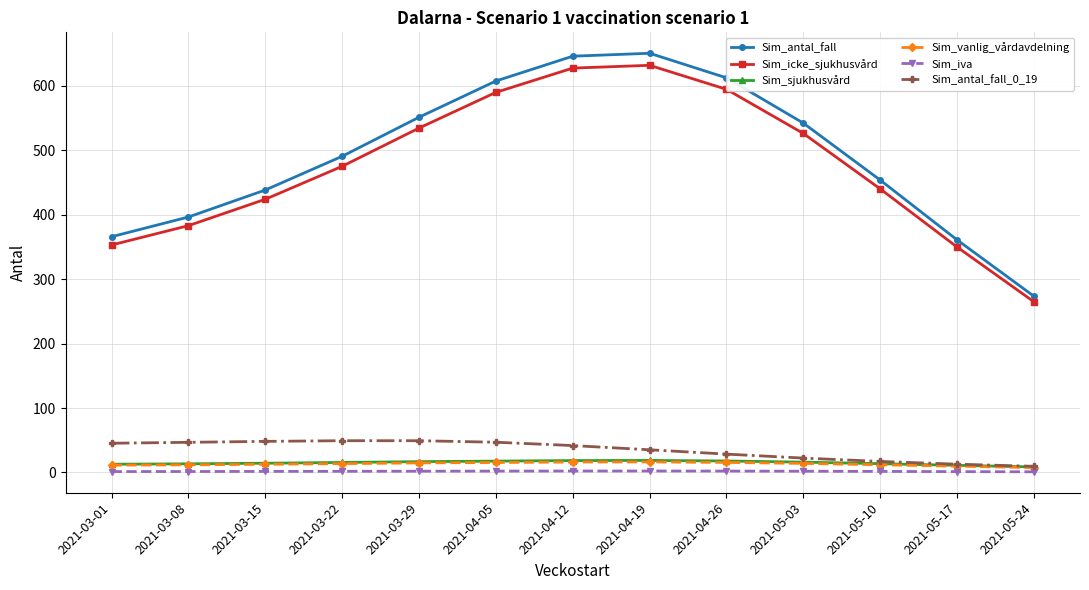

Is the value of Sim_antal_fall_0_19 at 2021-03-01 greater than the value of Sim_icke_sjukhusvård at 2021-04-12?

No